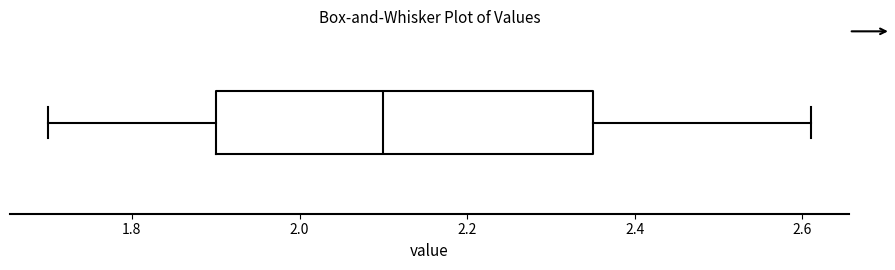

Where is the right edge of the box on the x-axis? The values are not printed on the chart, so give them approximately, as read against the axis.

2.36